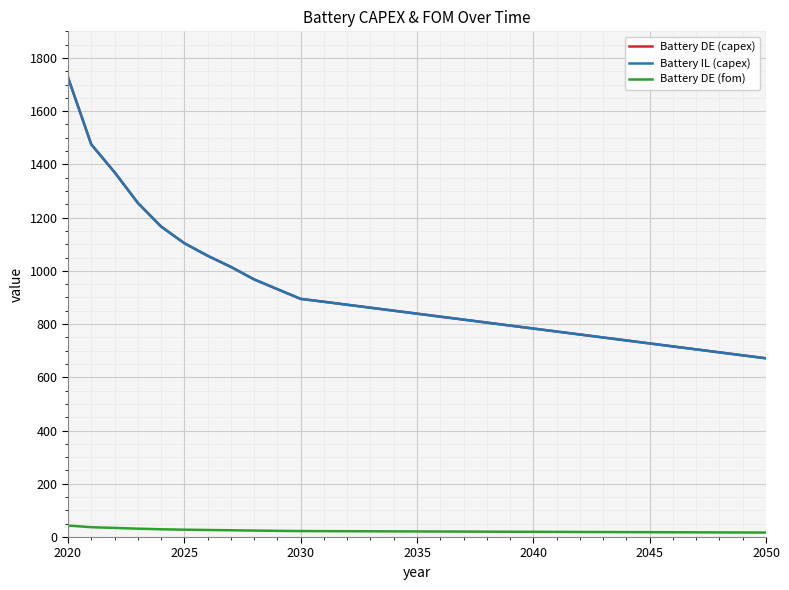

True or false: Battery DE (fom) has more than 0 interior local peaks.

False